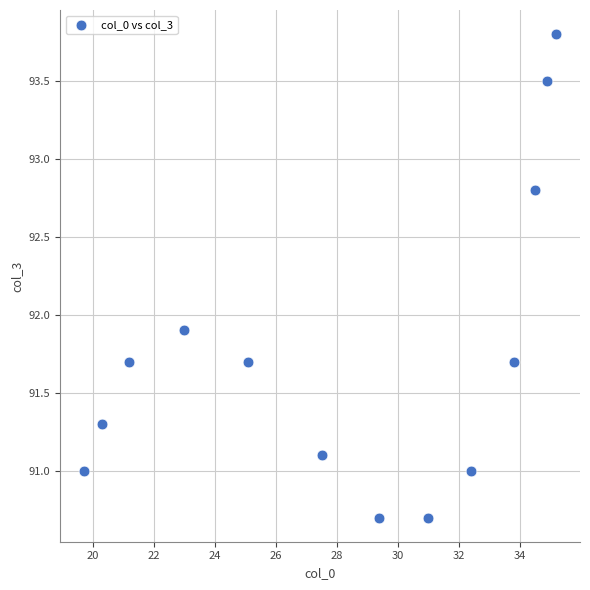

What is the range of X values (max minus min)?

15.5